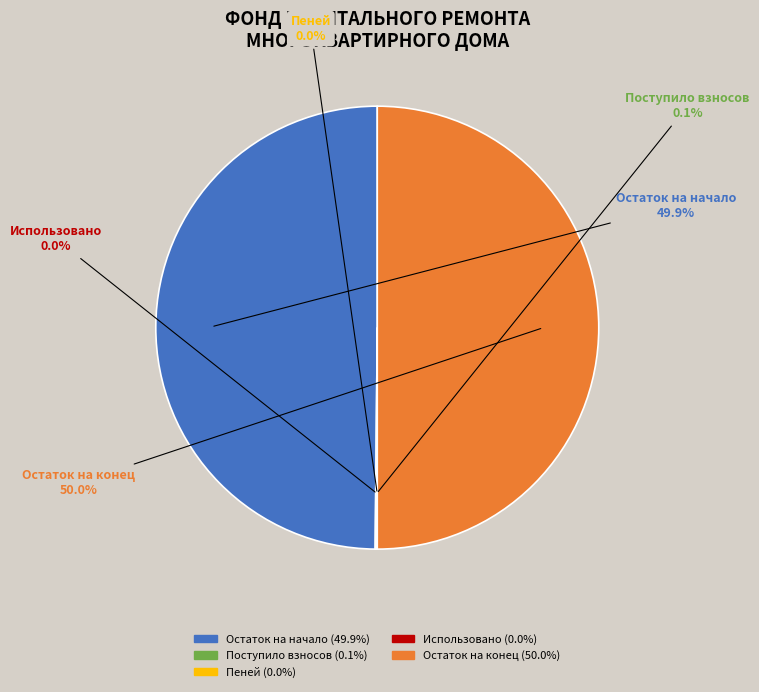

Which category has the smallest portion of the pie?

пеней